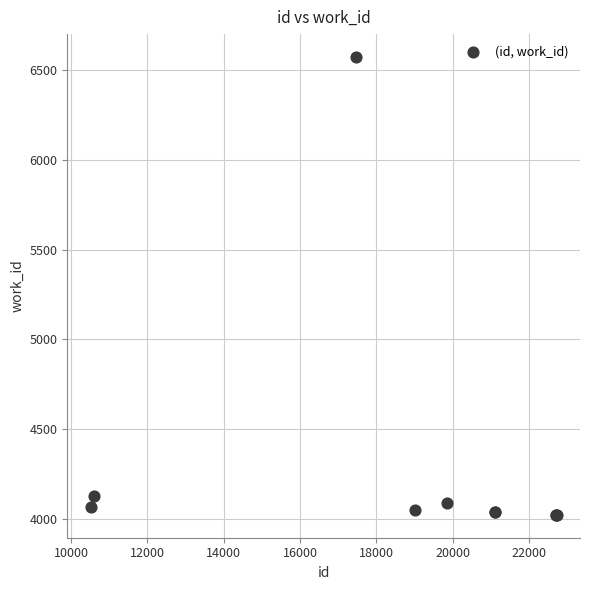

What Y value in the scatter plot is closest to 5298?

4131